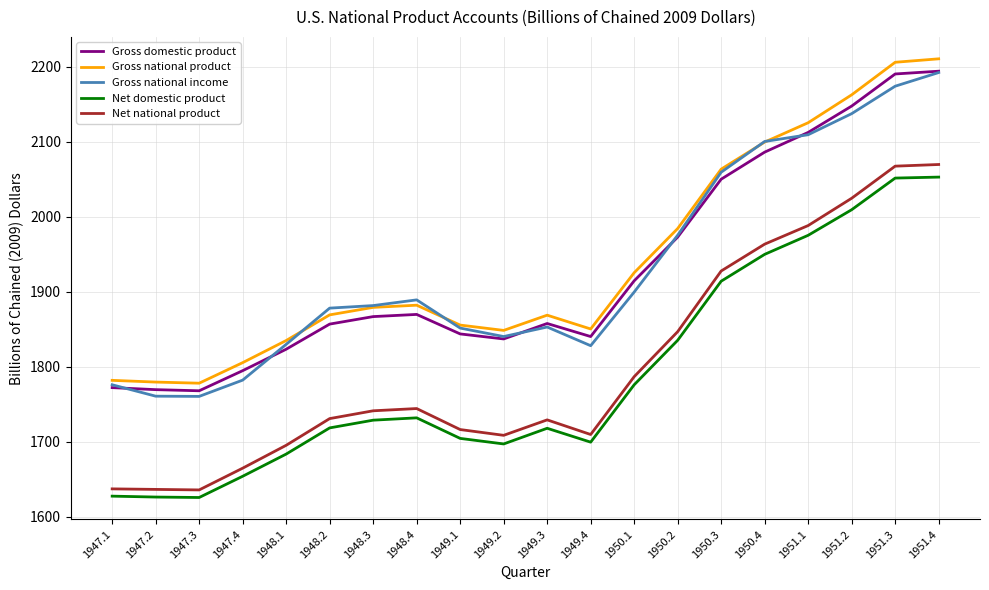

What is the maximum value for Net national product?

2069.7